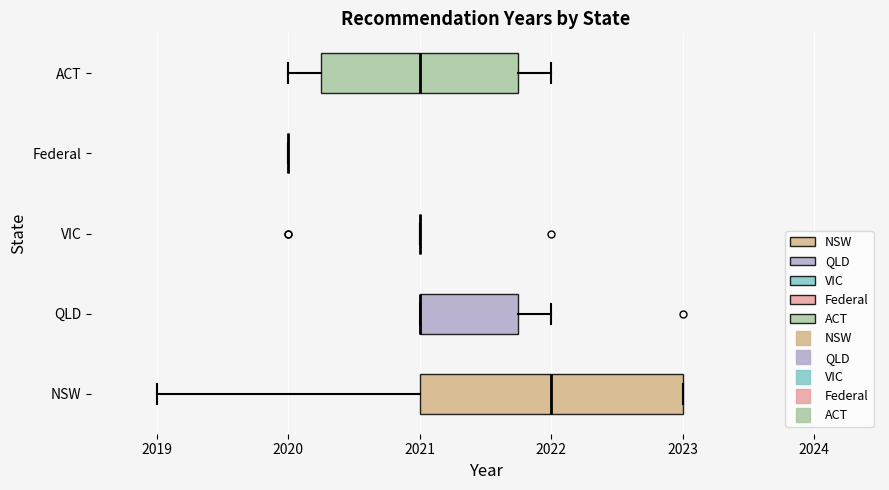

Comparing the boxes themselves (not the whiskers), which one is the widest?

NSW